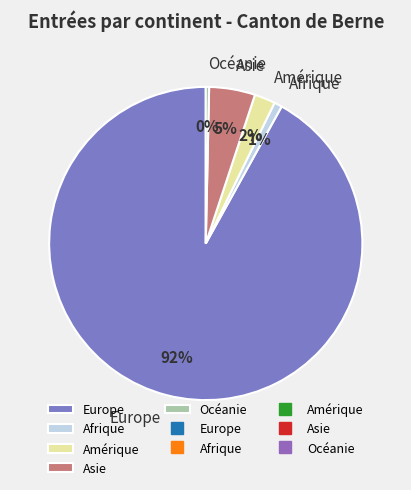

Is Europe the majority of the pie?

Yes